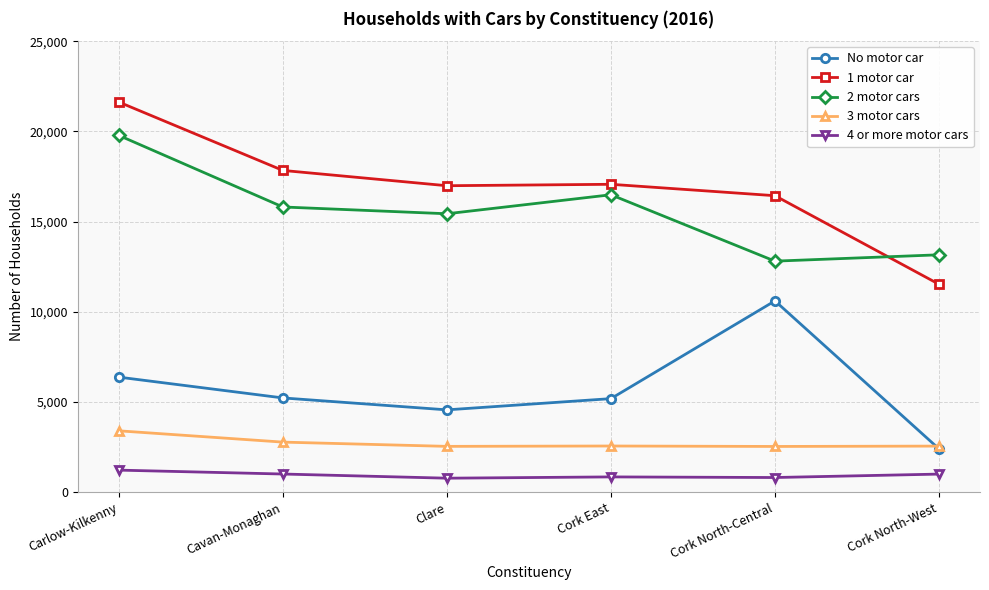

After their last crossing, which series has the higher values: 3 motor cars or No motor car?

3 motor cars